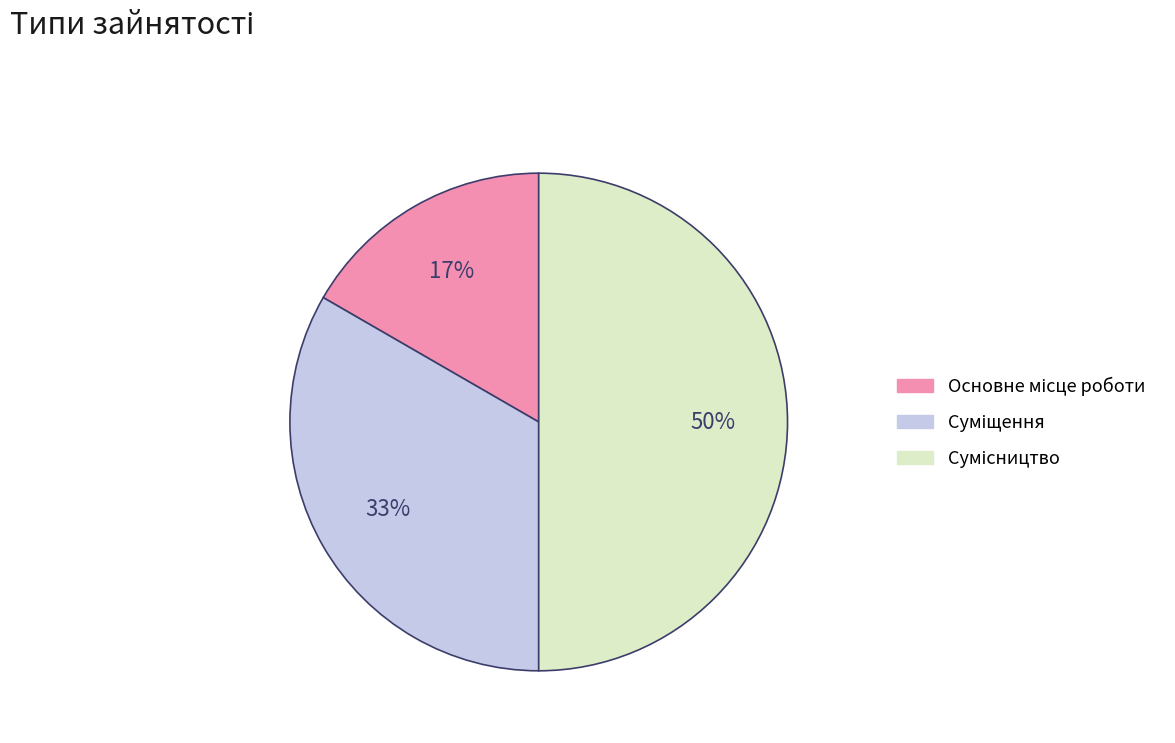

To the nearest percent, what is the average slice percentage?

33%